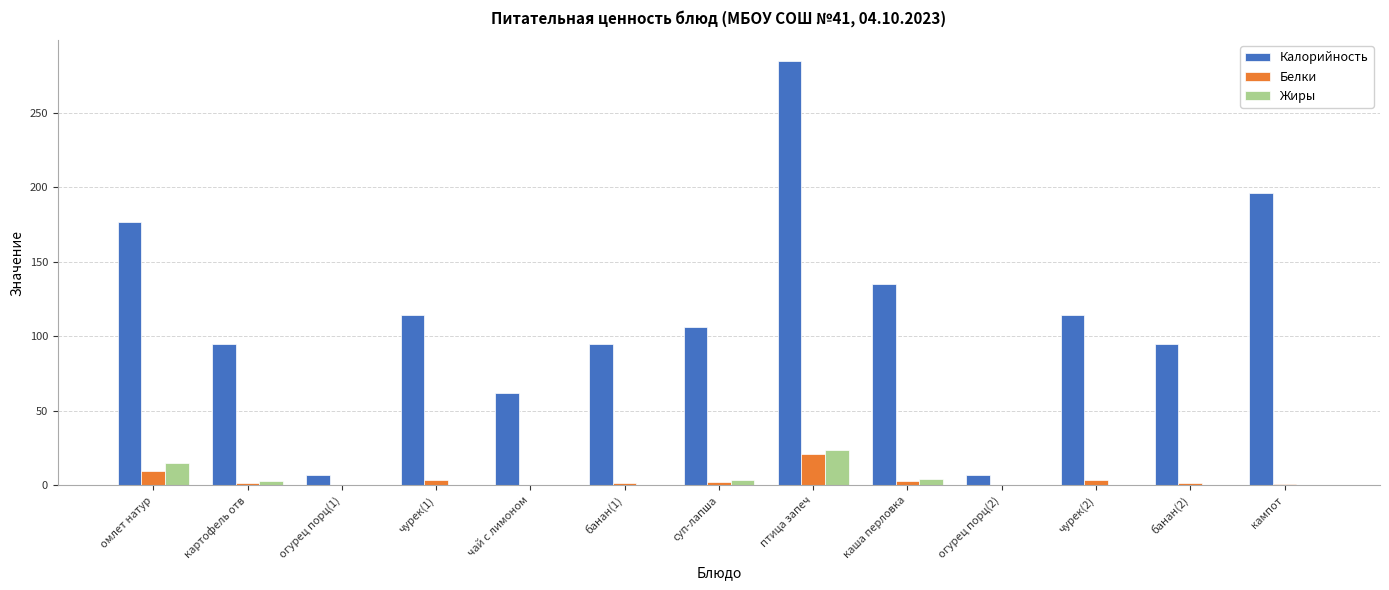

Which series changed the most between огурец порц(1) and птица запеч?

Калорийность